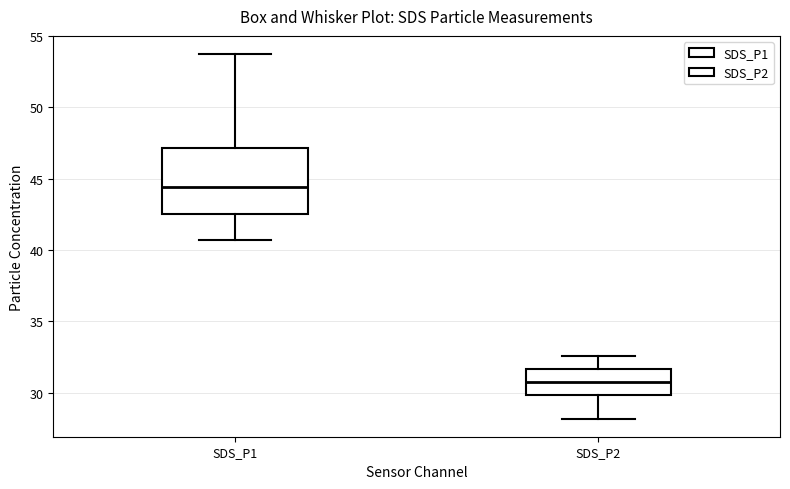

Reading left to right, transcribe this box plot: for each box, give where its median line is, the range the box spans, and where its two whiskers end, as read against the y-axis. The values are not printed on the chart, so give them approximately, as read against the axis.

SDS_P1: median 44.5, box 42.5 to 47.0, whiskers 40.5 to 53.5
SDS_P2: median 31.0, box 30.0 to 31.5, whiskers 28.0 to 32.5